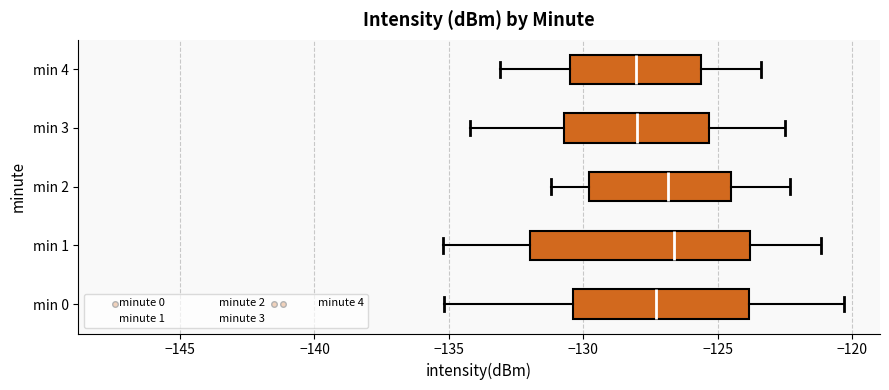

Which box is the widest, from its left edge to its right edge?

min 1